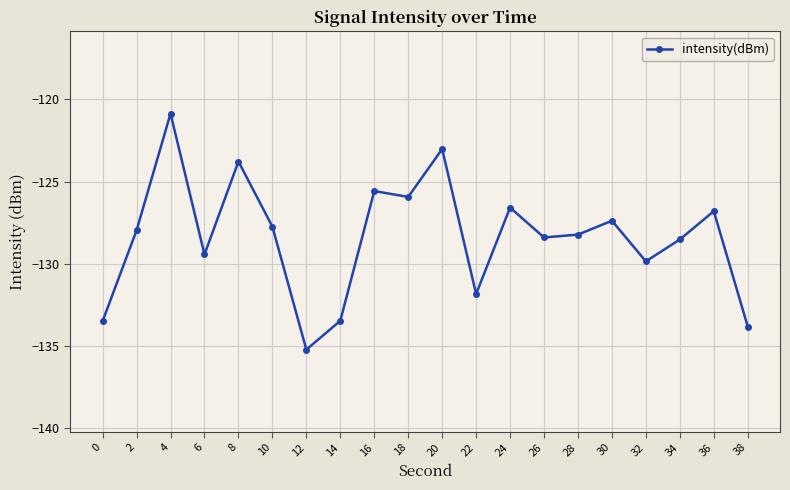

At which category does the chart reach its minimum across all series?

12